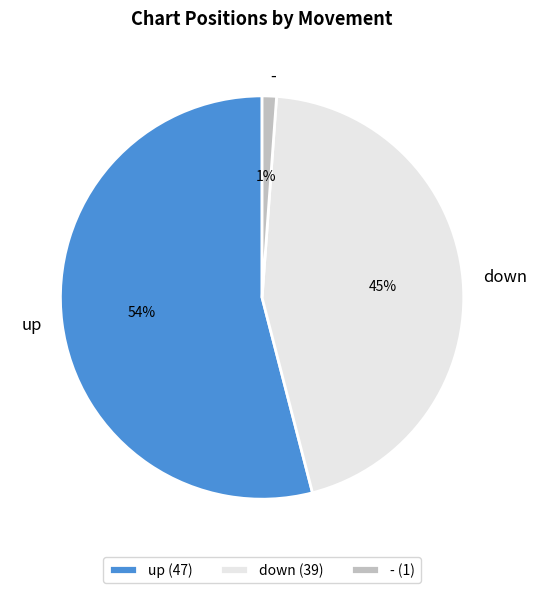

True or false: up accounts for 43% of the total.

False